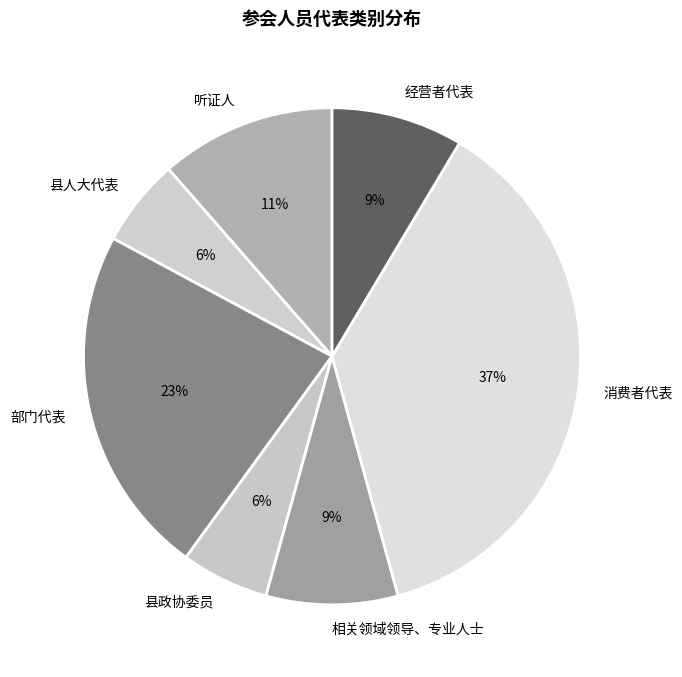

Does 经营者代表 represent more than half of the total?

No